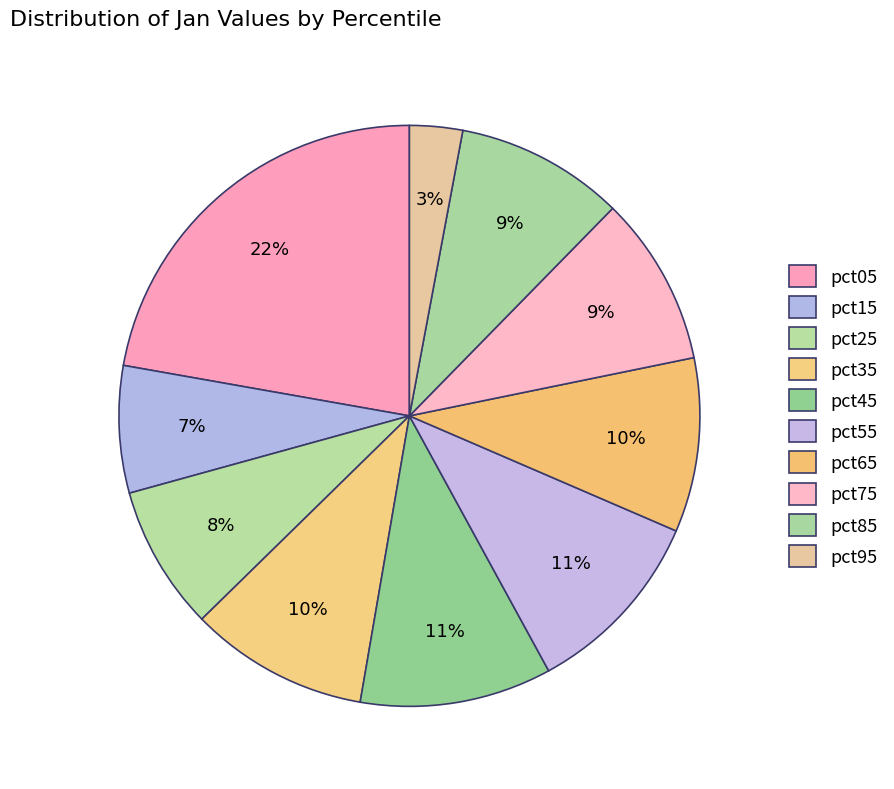

What percentage is the pct45 slice, to the nearest percent?

11%